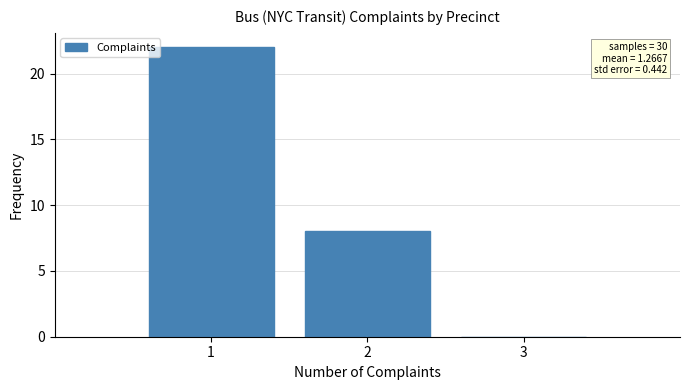

Over which range of the x-axis is the bar tallest?

0.5 to 1.5